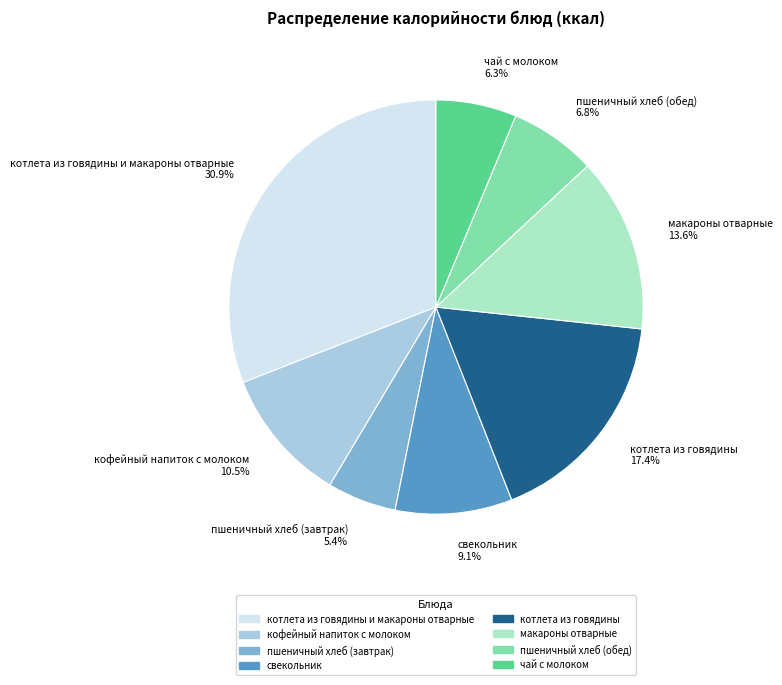

Approximately how many times larger is the value at макароны отварные 13.6% compared to котлета из говядины и макароны отварные 30.9%?

0.4